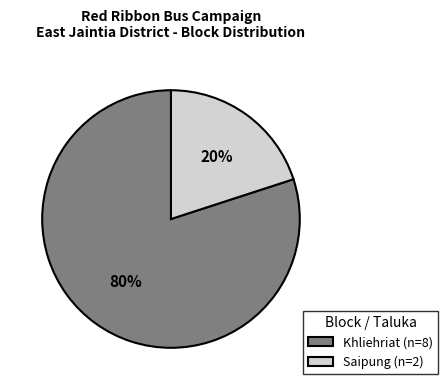

Which slice is the smallest?

Saipung